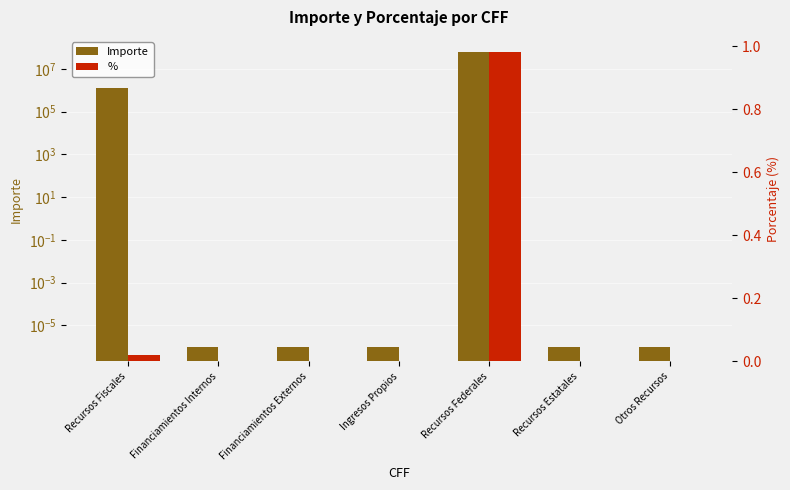

What is the label of the 2nd bar from the left?

Financiamientos Internos